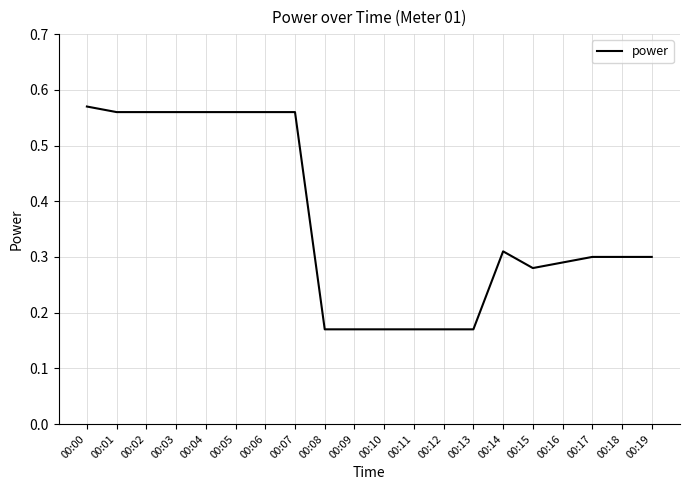

What is the difference between the maximum and minimum values?

0.4